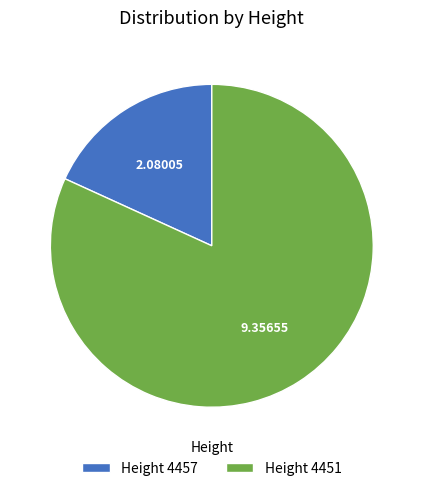

Which slice is the smallest?

Height 4457